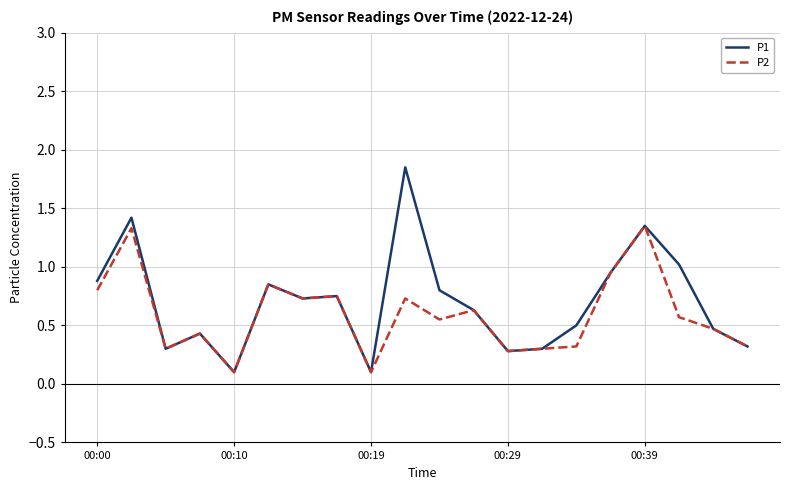

Rank the series by their maximum value, from highest to lowest.

P1, P2